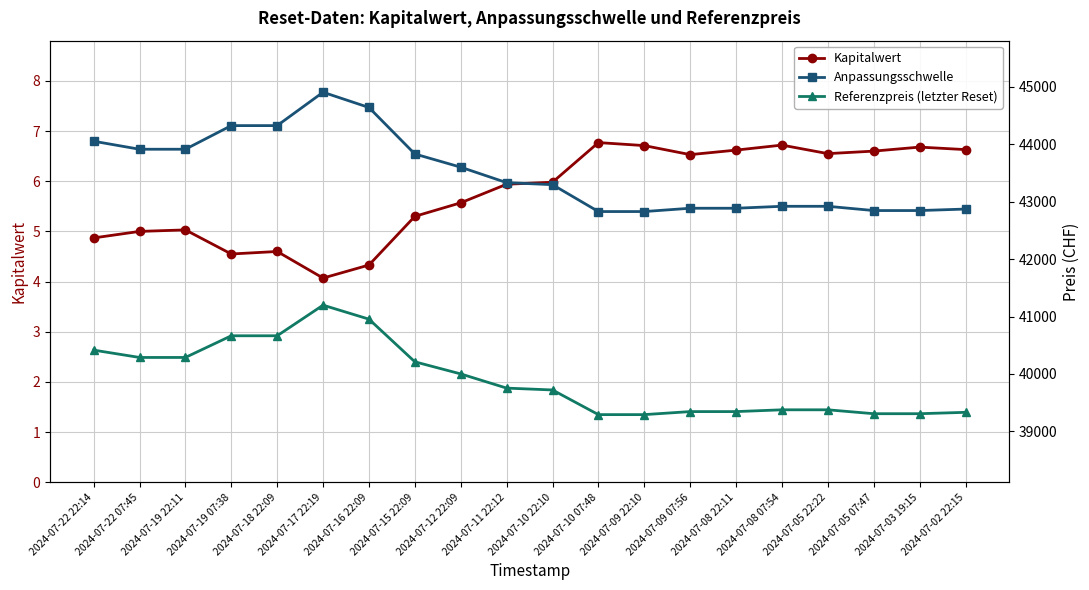

True or false: Anpassungsschwelle and Referenzpreis (letzter Reset) intersect in this chart.

False